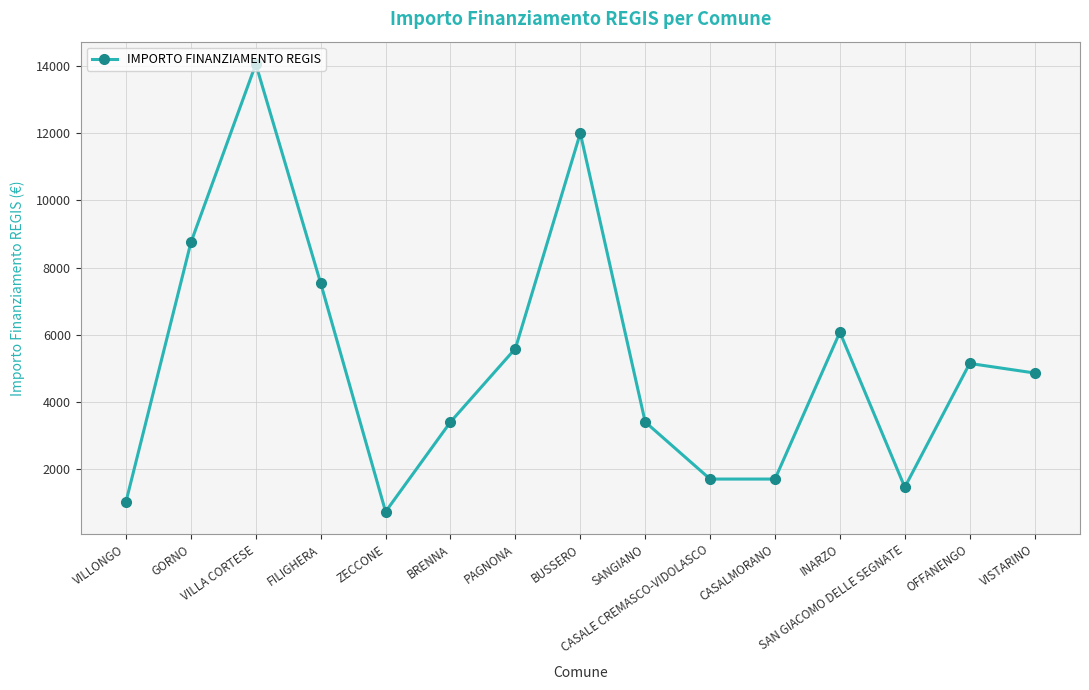

What is the value of the 8th point from the left?

12005